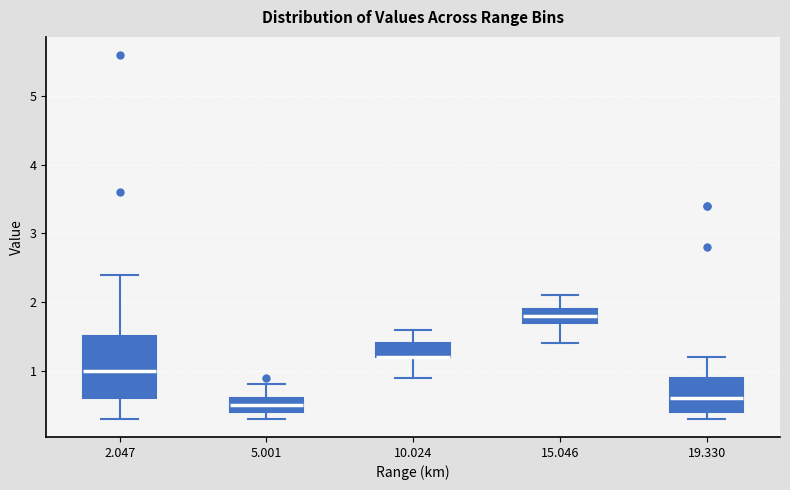

Where does the upper whisker of the box at x = 19.330 end on the y-axis? The values are not printed on the chart, so give them approximately, as read against the axis.

1.2